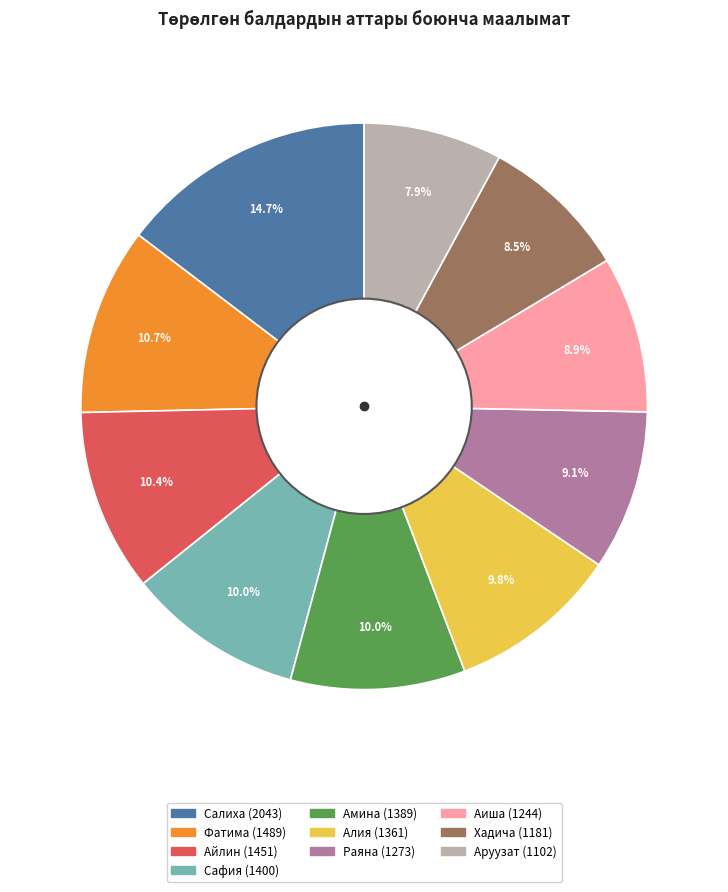

How many segments does this pie chart have?

10